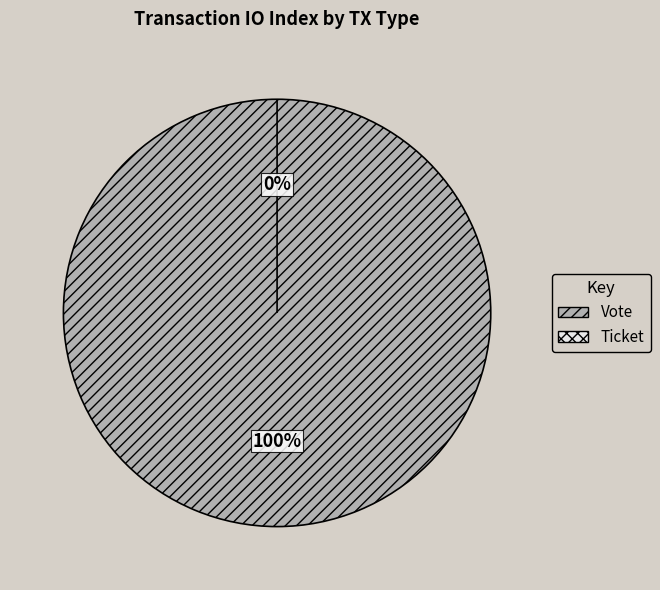

Combined, do Ticket and Vote account for over 50%?

Yes